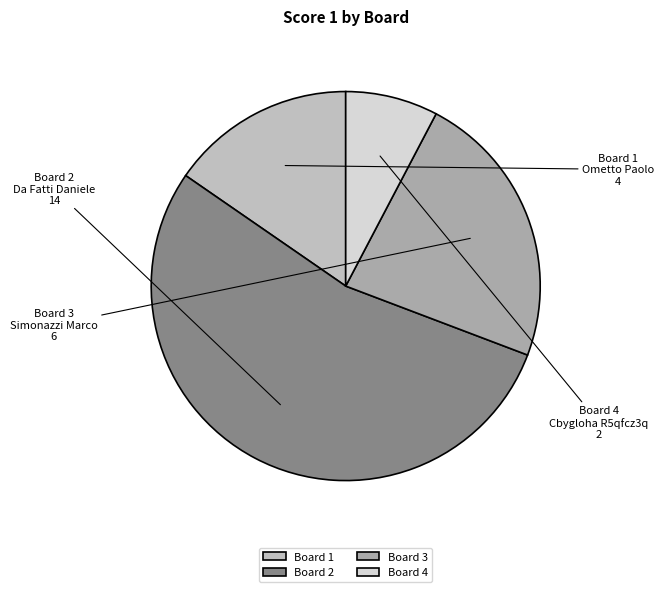

Rank the categories by value from lowest to highest.

Board 4, Board 1, Board 3, Board 2